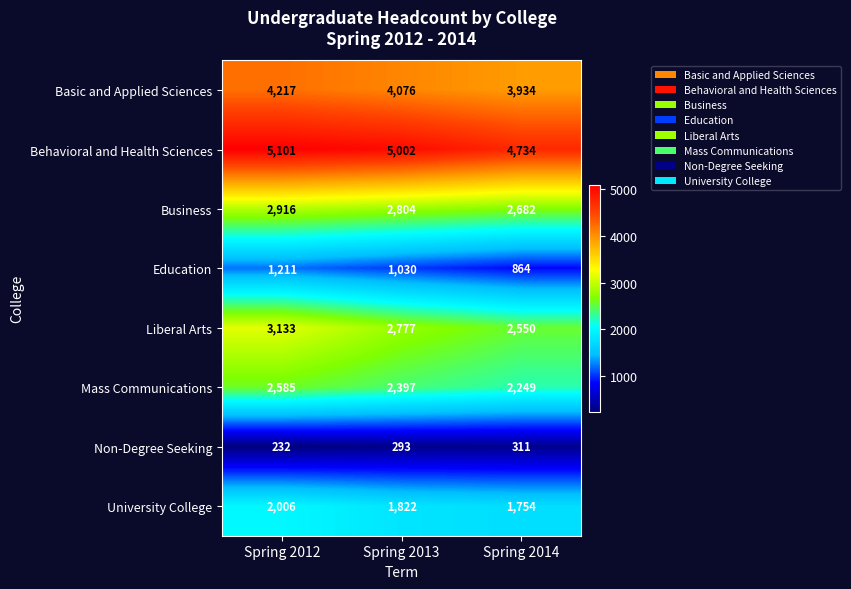

What is the difference between the Non-Degree Seeking values at Spring 2014 and Spring 2013?

18